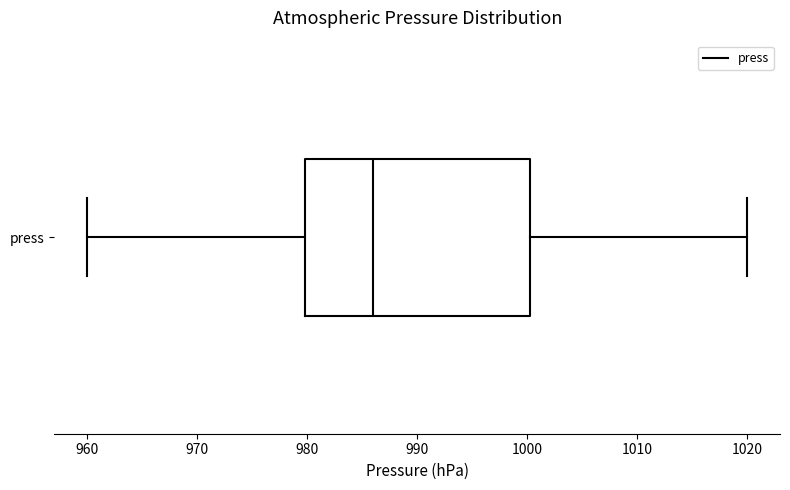

Where does the median line of the box for press sit on the x-axis? The values are not printed on the chart, so give them approximately, as read against the axis.

986